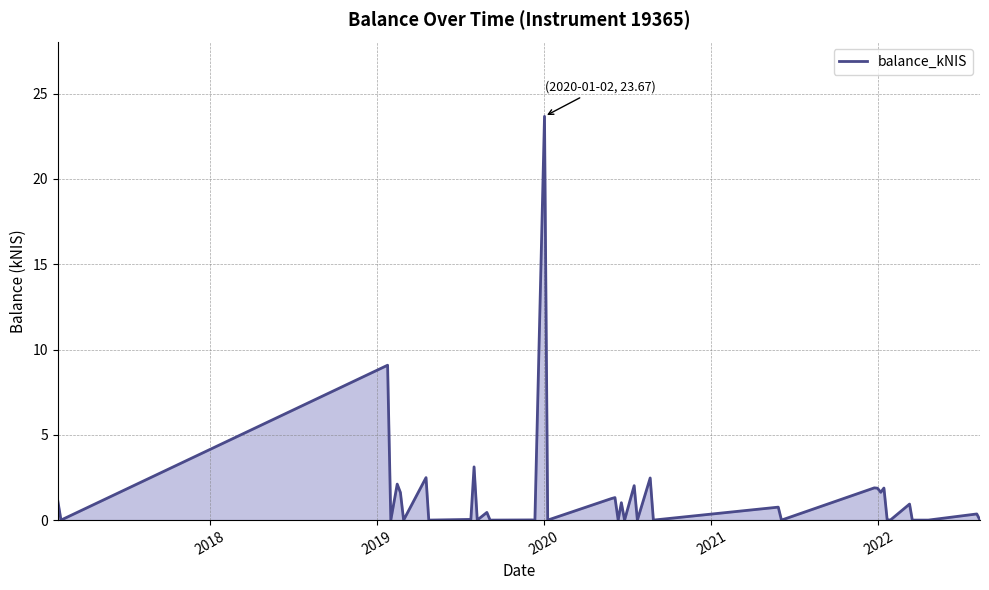

What is the greatest value displayed?

23.7